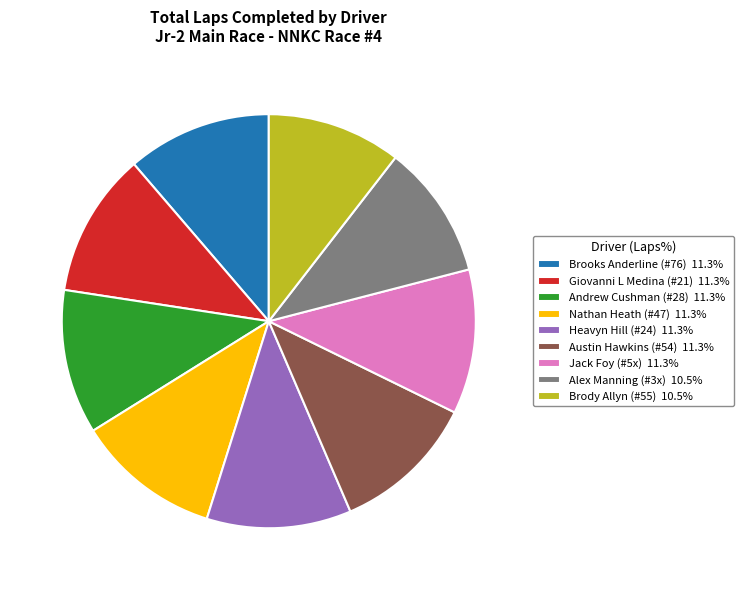

Do Heavyn Hill (#24) 11.3% and Giovanni L Medina (#21) 11.3% together represent more than half of the pie?

No